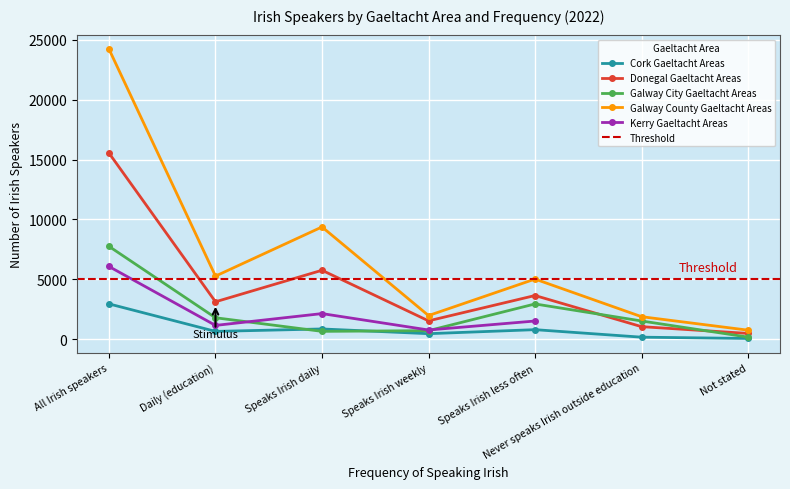

True or false: Galway County Gaeltacht Areas and Donegal Gaeltacht Areas cross at least once.

False